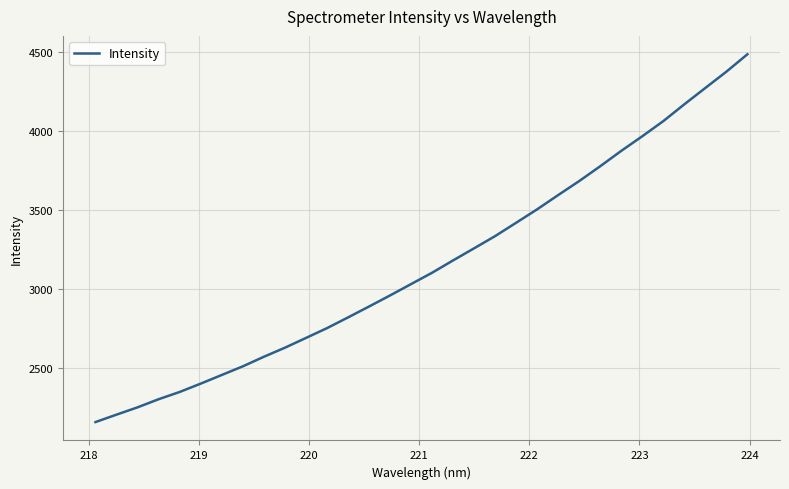

What is the minimum value shown in the chart?

2159.6